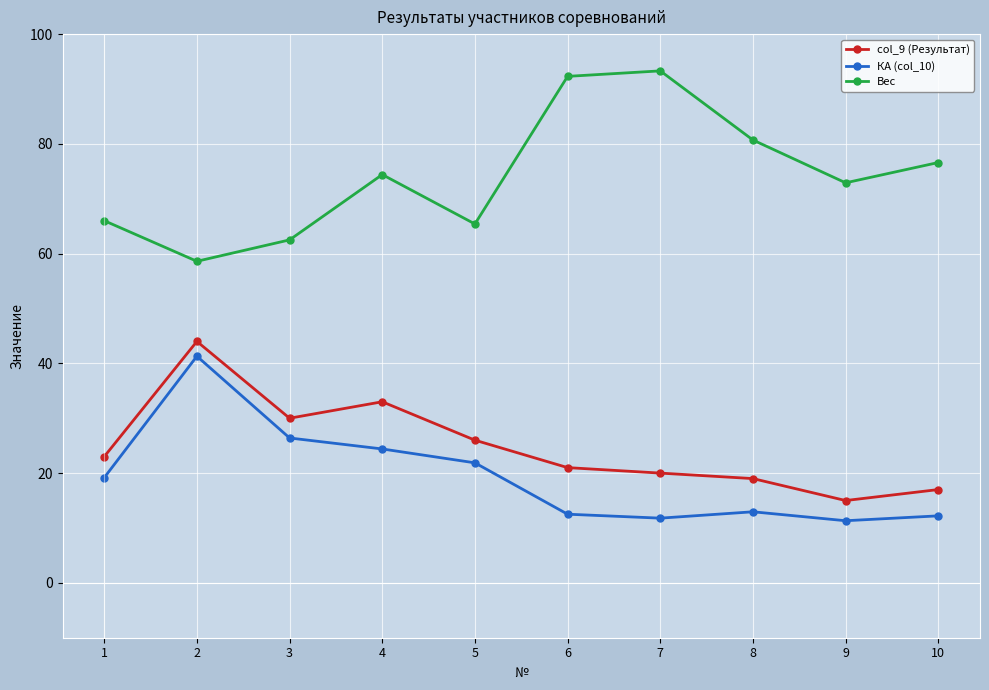

Which series has the widest spread of values?

Вес